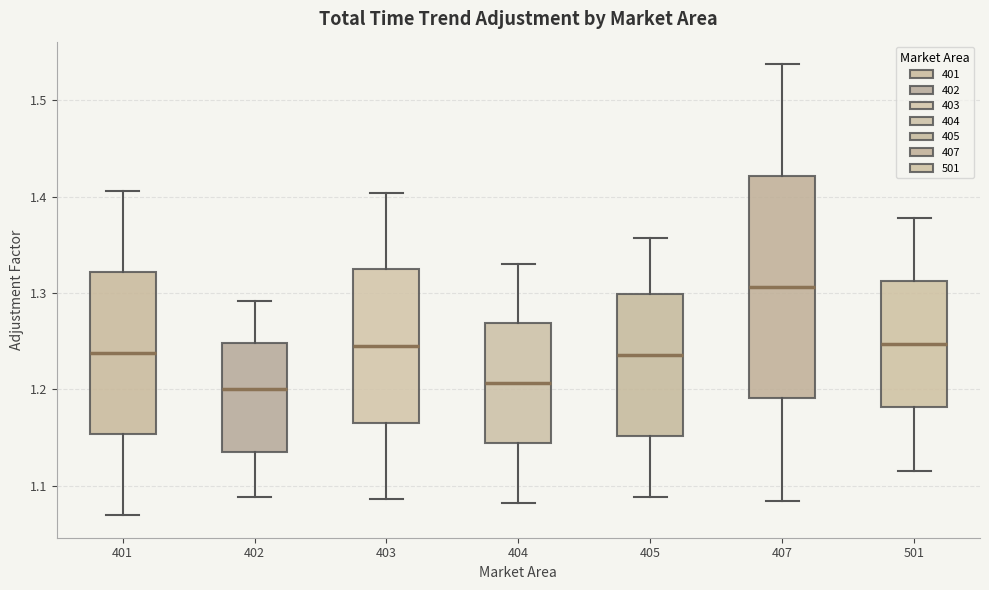

Reading left to right, read every box against the y-axis: the position of its median line, the range the box covers, and the ends of its whiskers. The values are not printed on the chart, so give them approximately, as read against the axis.

401: median 1.24, box 1.15 to 1.32, whiskers 1.07 to 1.41
402: median 1.20, box 1.14 to 1.25, whiskers 1.09 to 1.29
403: median 1.25, box 1.17 to 1.32, whiskers 1.09 to 1.40
404: median 1.21, box 1.14 to 1.27, whiskers 1.08 to 1.33
405: median 1.24, box 1.15 to 1.30, whiskers 1.09 to 1.36
407: median 1.31, box 1.19 to 1.42, whiskers 1.08 to 1.54
501: median 1.25, box 1.18 to 1.31, whiskers 1.12 to 1.38